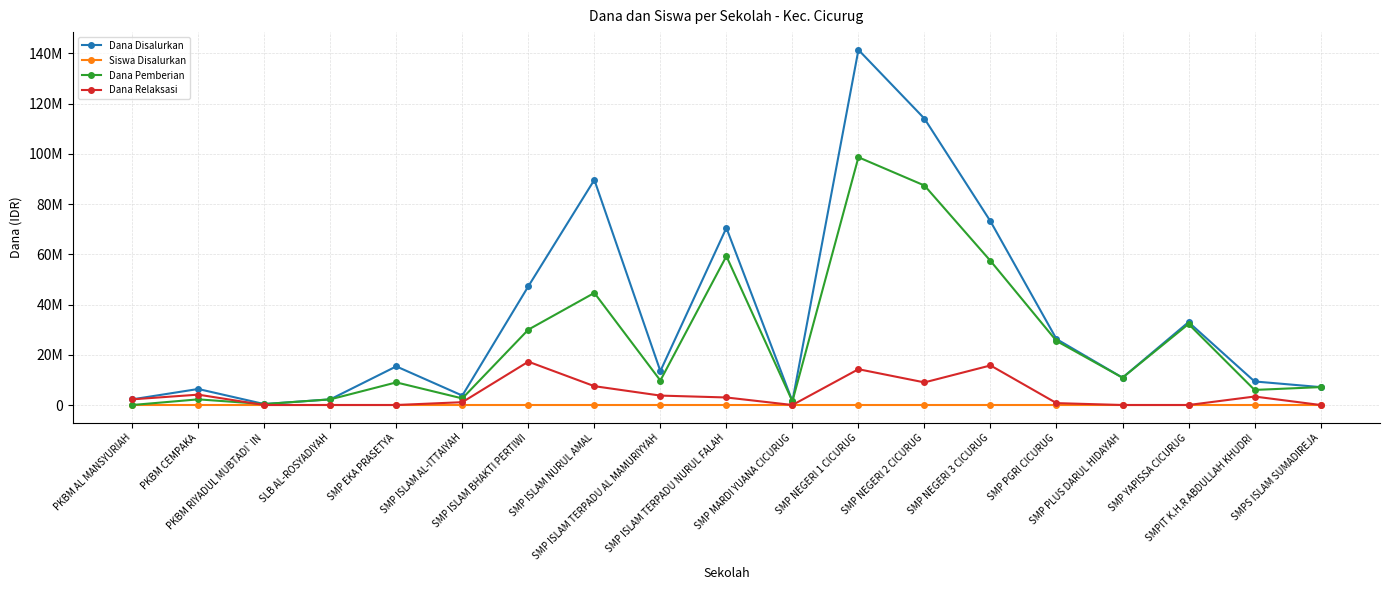

After their last crossing, which series has the higher values: Dana Relaksasi or Dana Pemberian?

Dana Pemberian